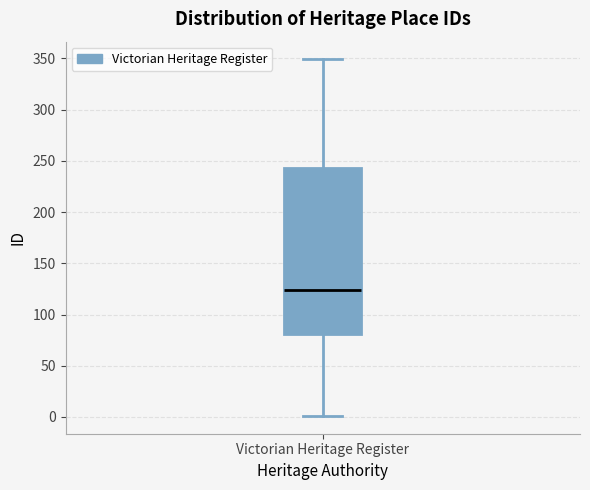

Read this box plot against the y-axis: the position of the median line, the range covered by the box, and the ends of both whiskers. The values are not printed on the chart, so give them approximately, as read against the axis.

median 125, box 80 to 245, whiskers 0 to 350